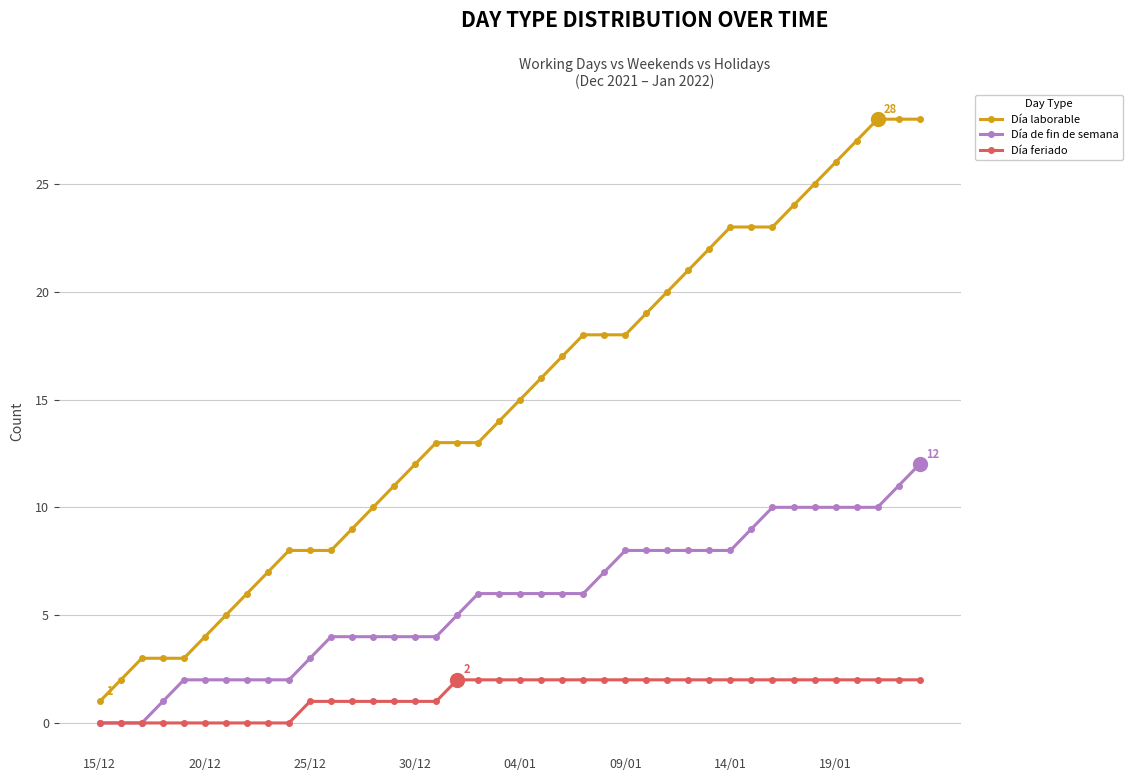

How many lines are shown in the chart?

3